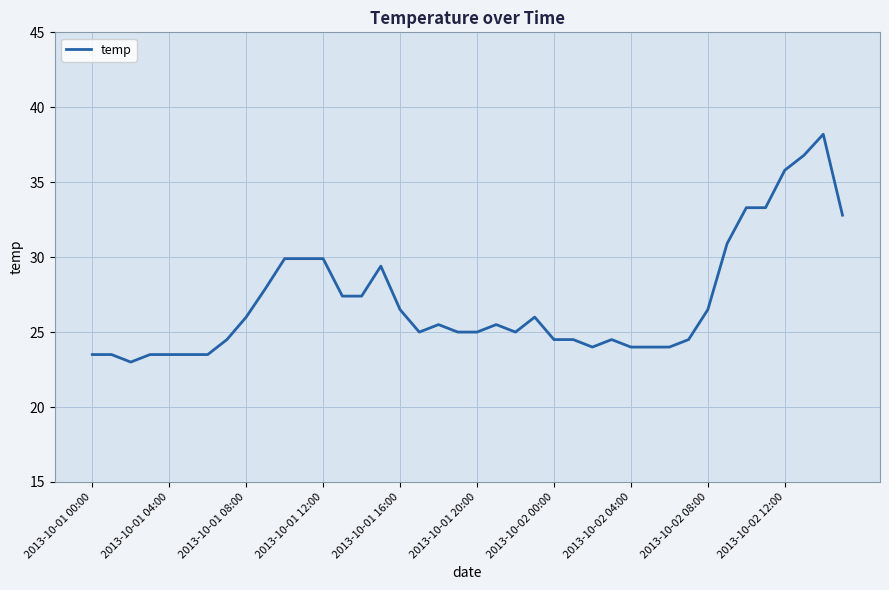

What is the maximum value shown in the chart?

38.2